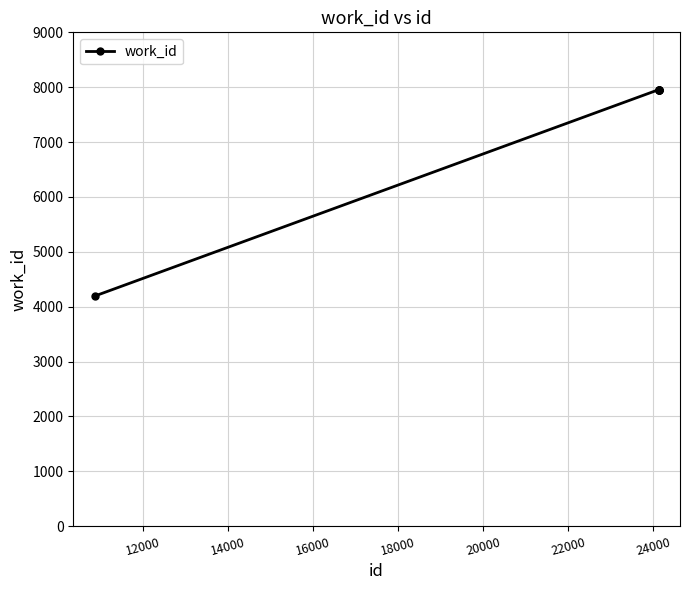

What is the value of the 5th point from the left?

7954